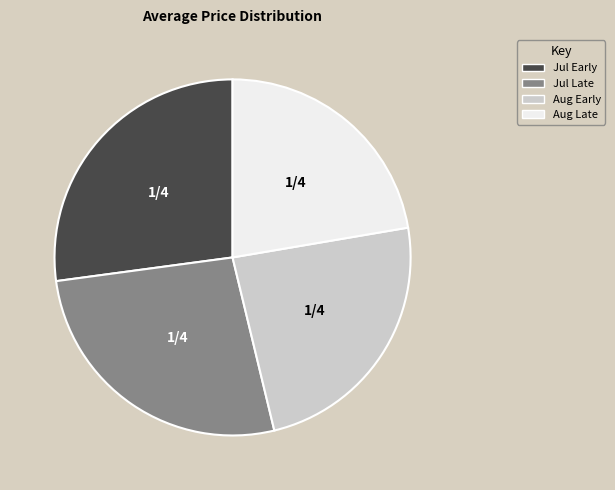

Which category has the smallest portion of the pie?

Aug Late